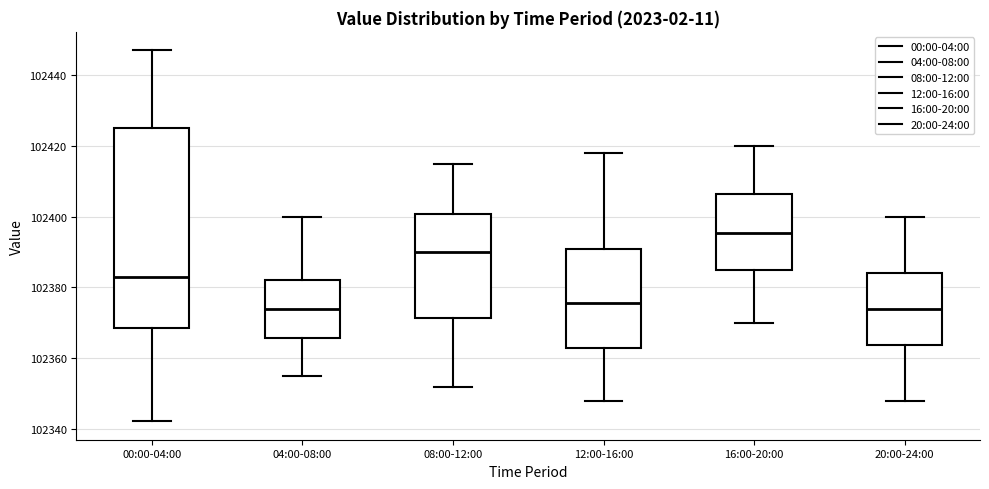

Where is the lower edge of the box for 12:00-16:00 on the y-axis? The values are not printed on the chart, so give them approximately, as read against the axis.

102364